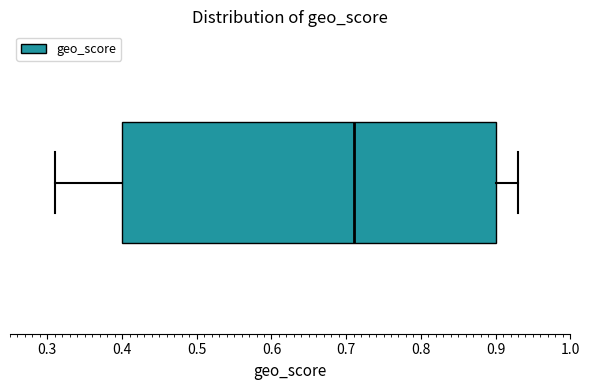

Transcribe this box plot: give where the median line is, the range the box spans, and where the two whiskers end, as read against the x-axis. The values are not printed on the chart, so give them approximately, as read against the axis.

median 0.71, box 0.40 to 0.90, whiskers 0.31 to 0.93